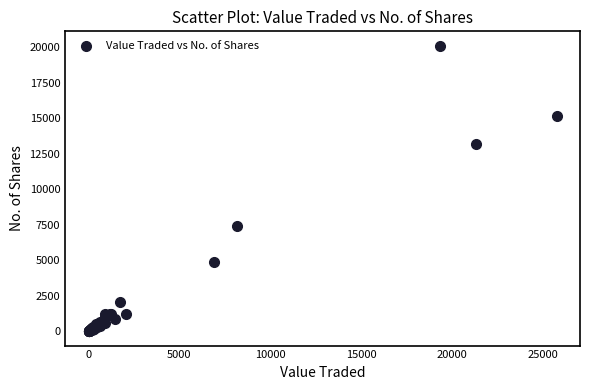

What Y value in the scatter plot is closest to 10067?

7402